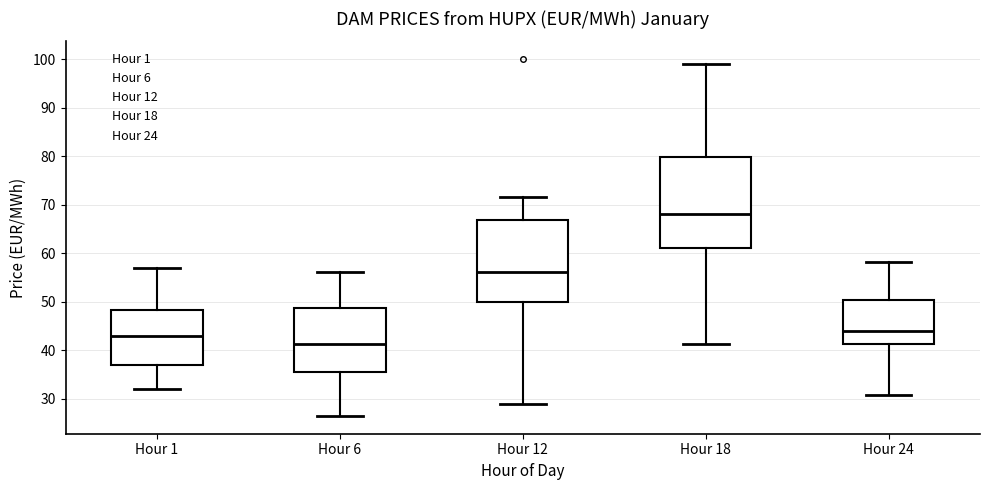

Reading left to right, read every box against the y-axis: the position of its median line, the range the box covers, and the ends of its whiskers. The values are not printed on the chart, so give them approximately, as read against the axis.

Hour 1: median 43, box 37 to 48, whiskers 32 to 57
Hour 6: median 41, box 36 to 49, whiskers 27 to 56
Hour 12: median 56, box 50 to 67, whiskers 29 to 72
Hour 18: median 68, box 61 to 80, whiskers 41 to 99
Hour 24: median 44, box 41 to 50, whiskers 31 to 58